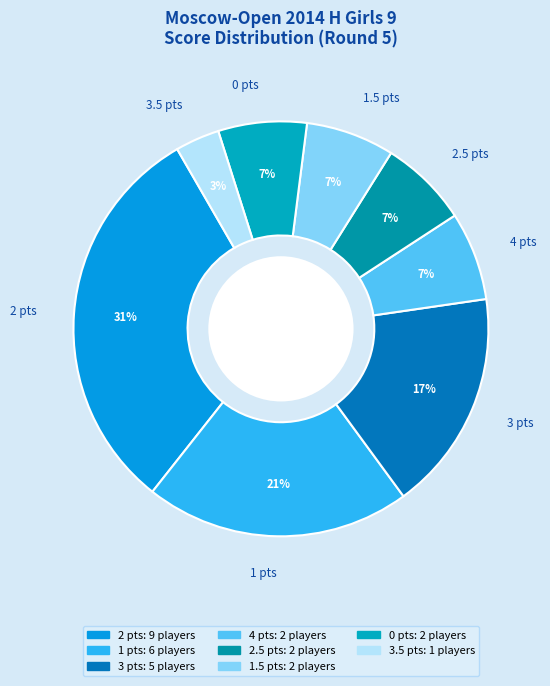

Does 1 pts represent more than half of the total?

No